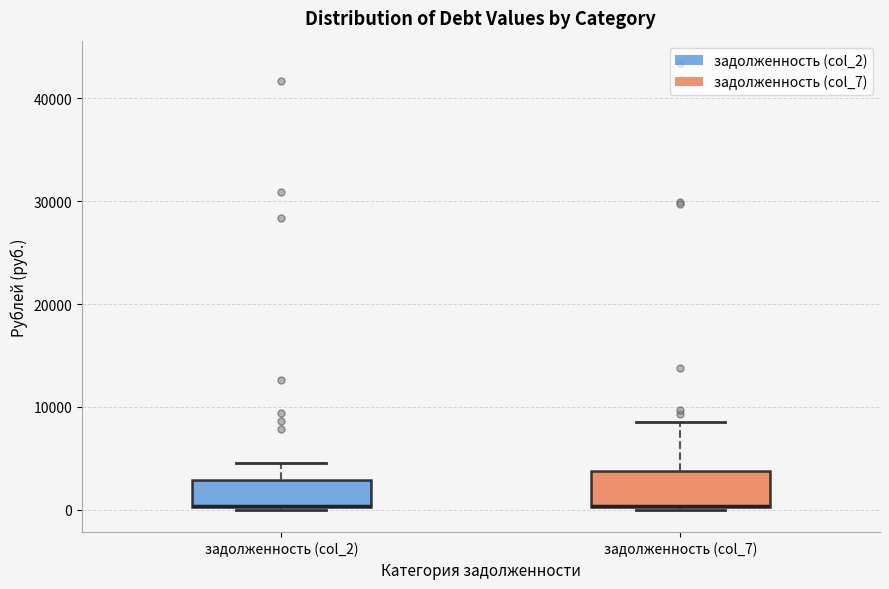

Reading left to right, transcribe this box plot: for each box, give where its median line is, the range the box spans, and where its two whiskers end, as read against the y-axis. The values are not printed on the chart, so give them approximately, as read against the axis.

задолженность (col_2): median 0 (drawn on the box's lower edge), box 0 to 3000, whiskers 0 (just below the box's lower edge) to 5000
задолженность (col_7): median 0 (drawn on the box's lower edge), box 0 to 4000, whiskers 0 to 8000